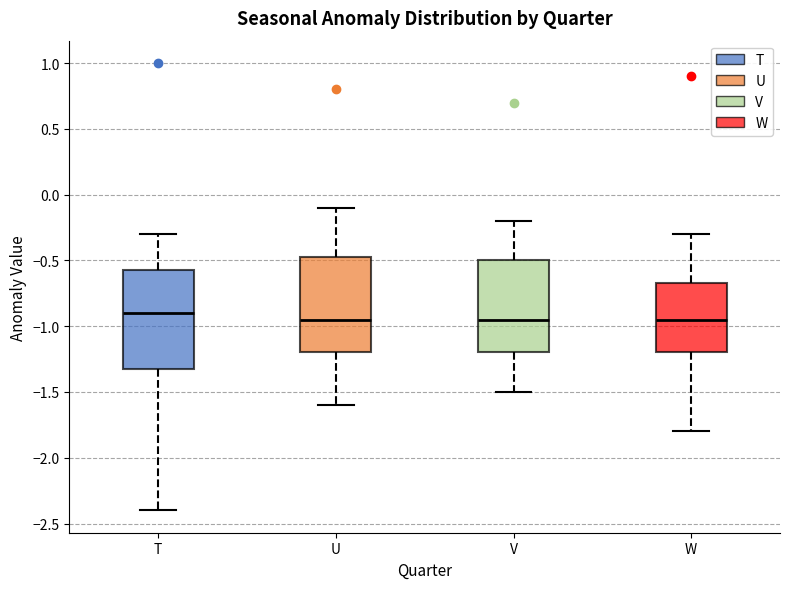

Where does the upper whisker of the box for T end on the y-axis? The values are not printed on the chart, so give them approximately, as read against the axis.

-0.30